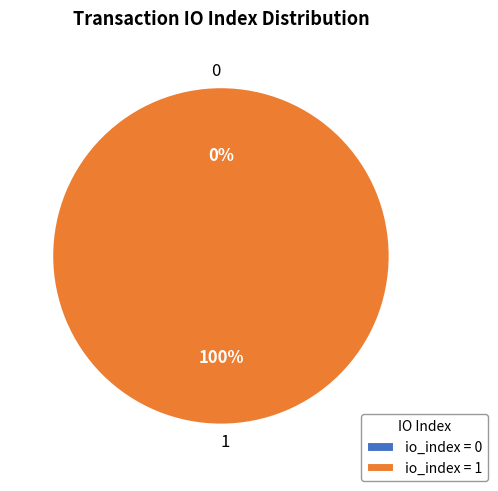

What percentage is NOT represented by 0?

100.0%